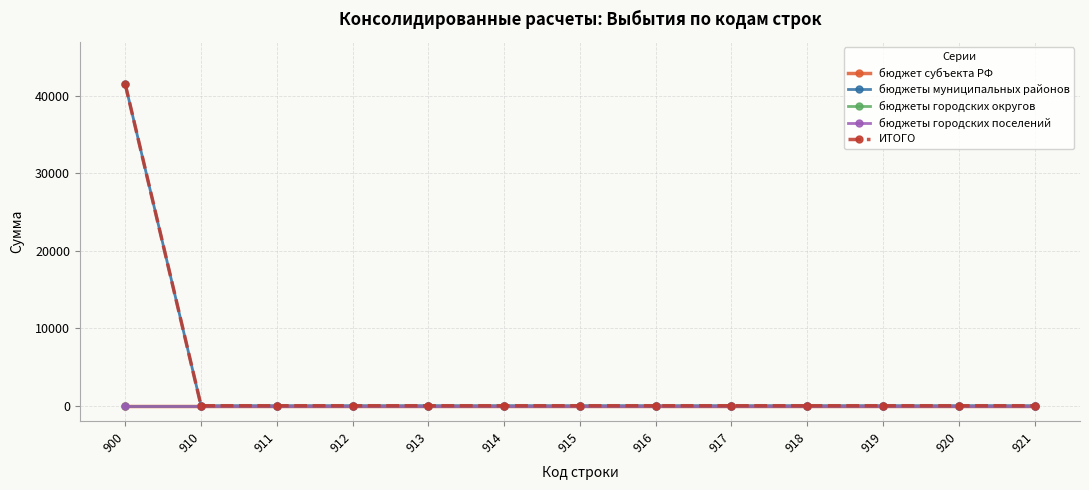

Which has a higher value, 914 or 900?

914